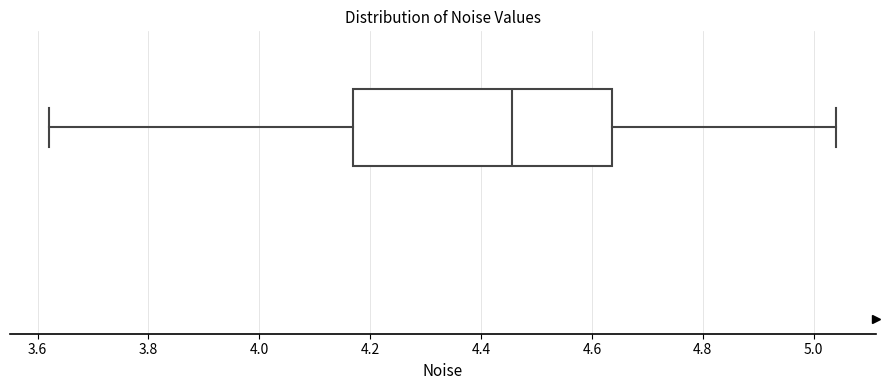

Read this box plot against the x-axis: the position of the median line, the range covered by the box, and the ends of both whiskers. The values are not printed on the chart, so give them approximately, as read against the axis.

median 4.46, box 4.16 to 4.64, whiskers 3.62 to 5.04